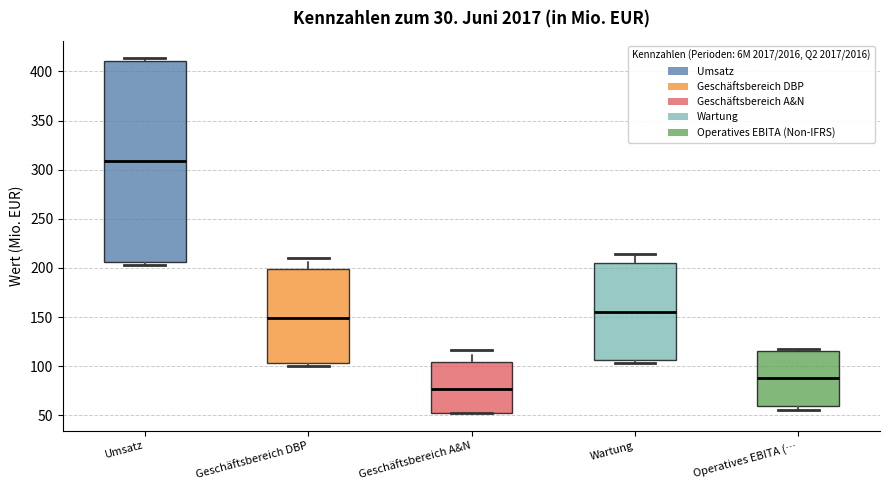

Which box is the tallest, from its lower edge to its upper edge?

Umsatz